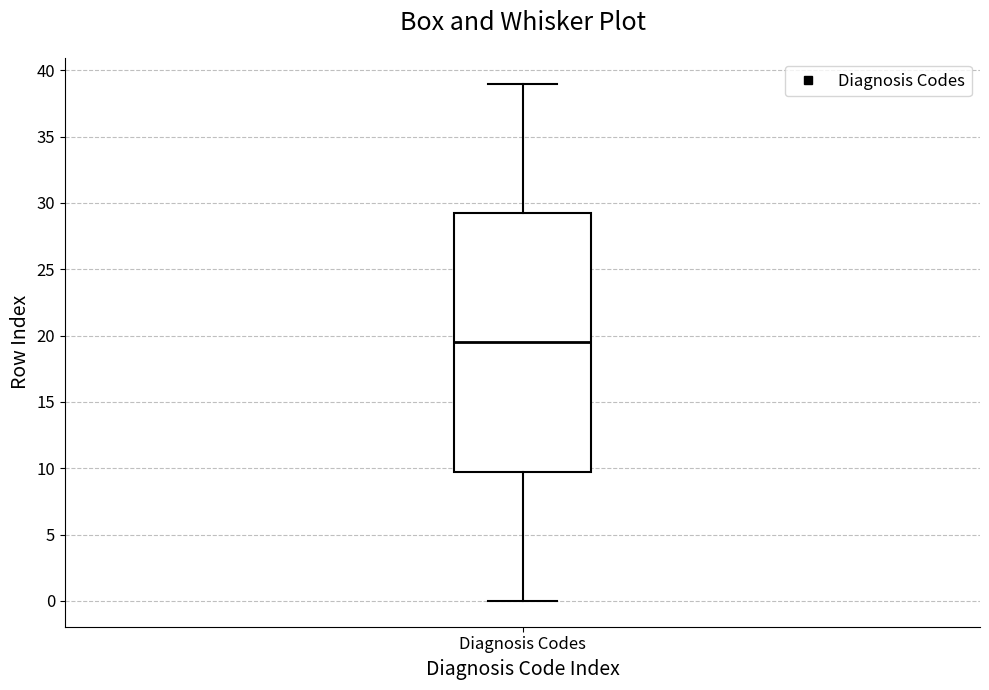

Read this box plot against the y-axis: the position of the median line, the range covered by the box, and the ends of both whiskers. The values are not printed on the chart, so give them approximately, as read against the axis.

median 19.5, box 10.0 to 29.5, whiskers 0.0 to 39.0